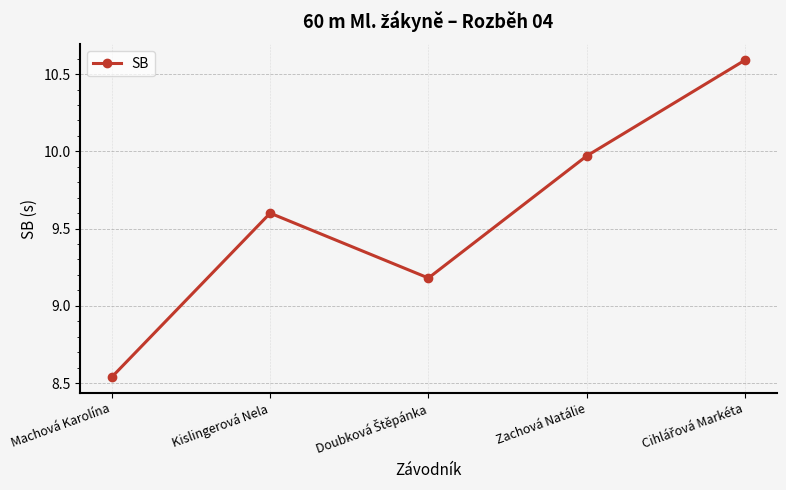

Where does the data first go above 9?

Kislingerová Nela